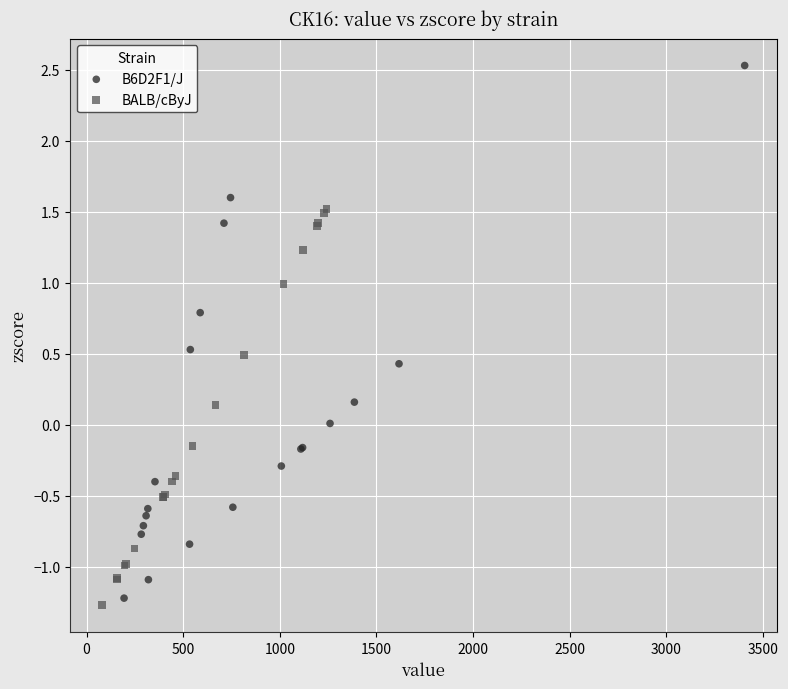

Which series reaches the maximum Y coordinate?

B6D2F1/J